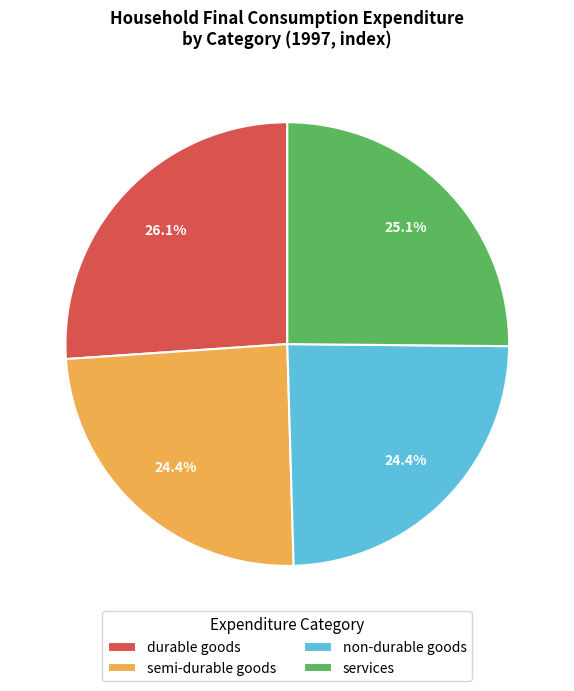

Is there any slice that represents more than half of the pie?

No